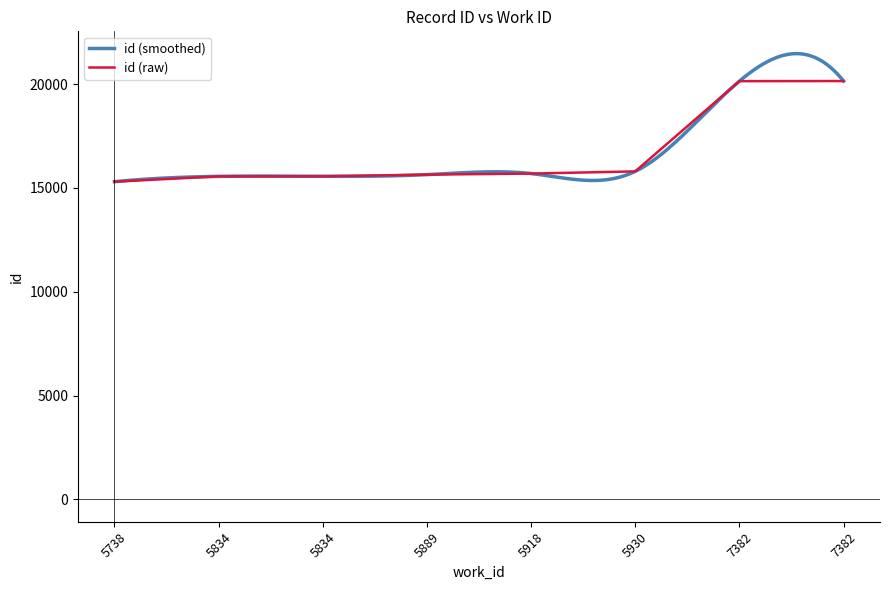

Which has a higher value, 5918 or 5738?

5918